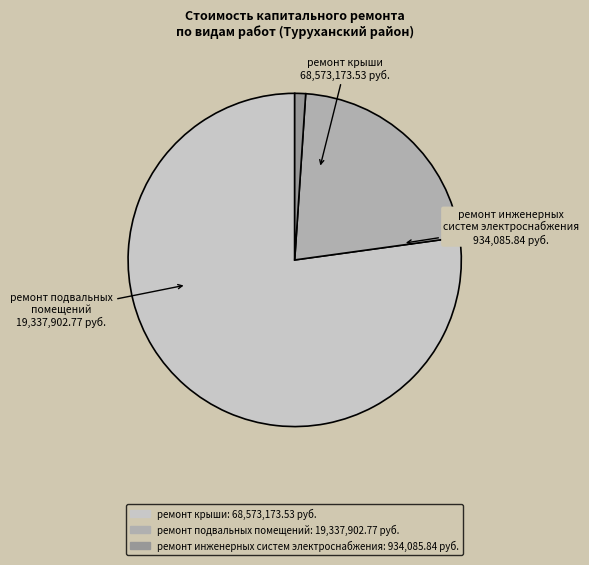

Is there any slice that represents more than half of the pie?

Yes